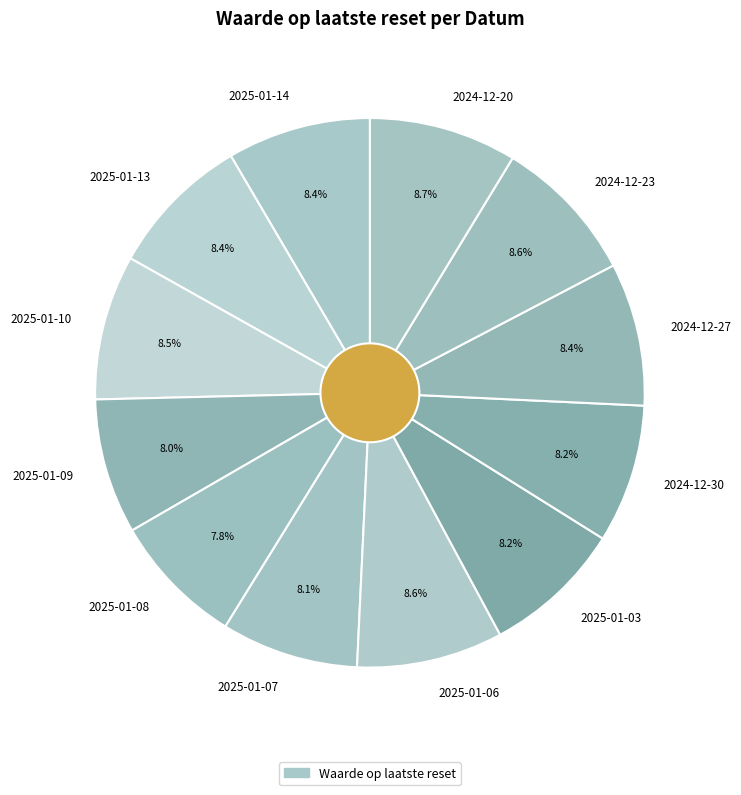

True or false: 2024-12-23 accounts for 9% of the total.

True